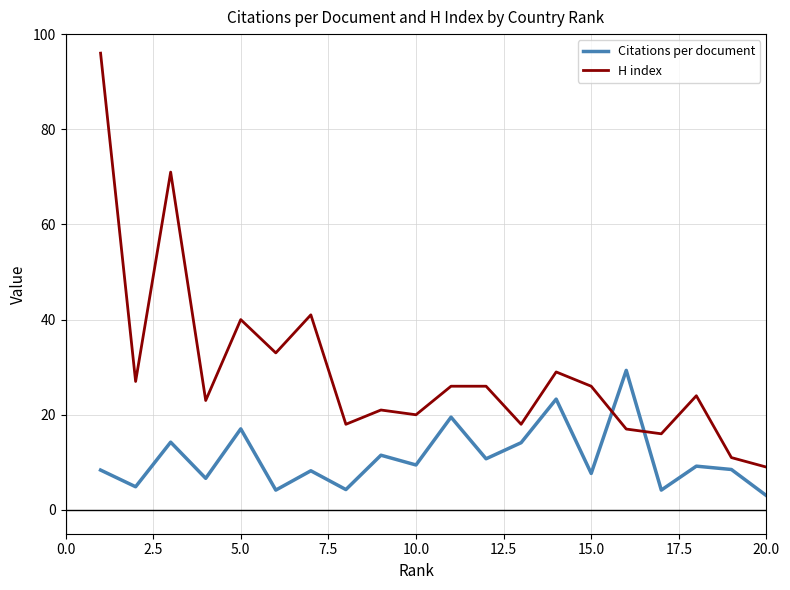

What is the maximum value shown in the chart?

96.0